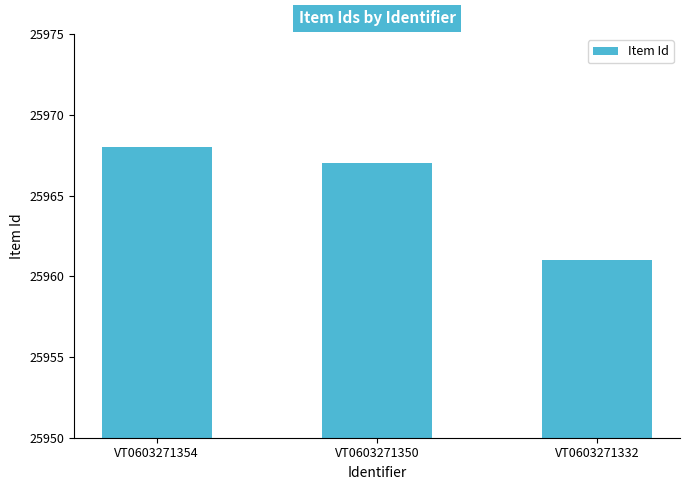

Which label corresponds to the largest value in the chart?

VT0603271354